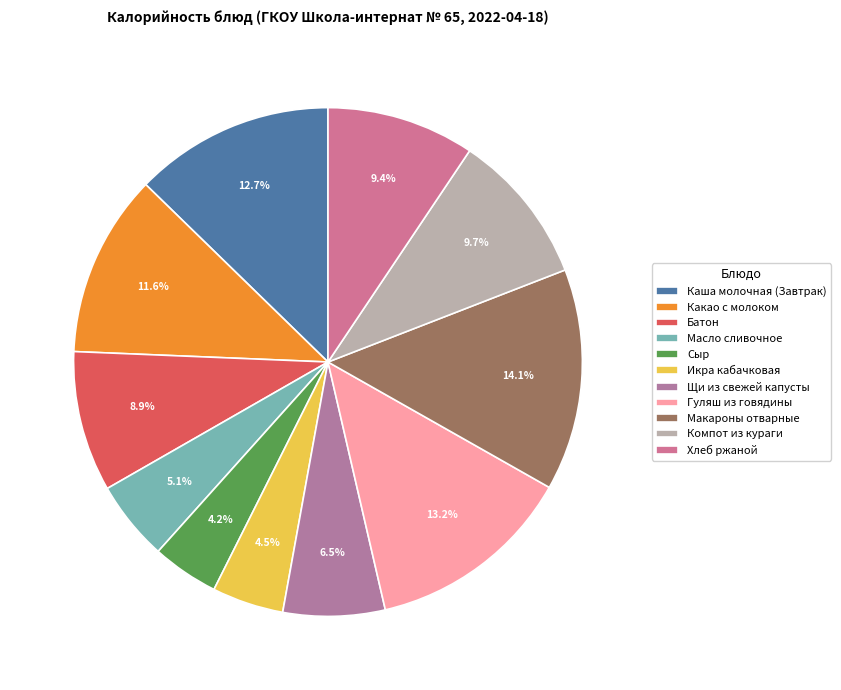

True or false: Батон accounts for 22% of the total.

False